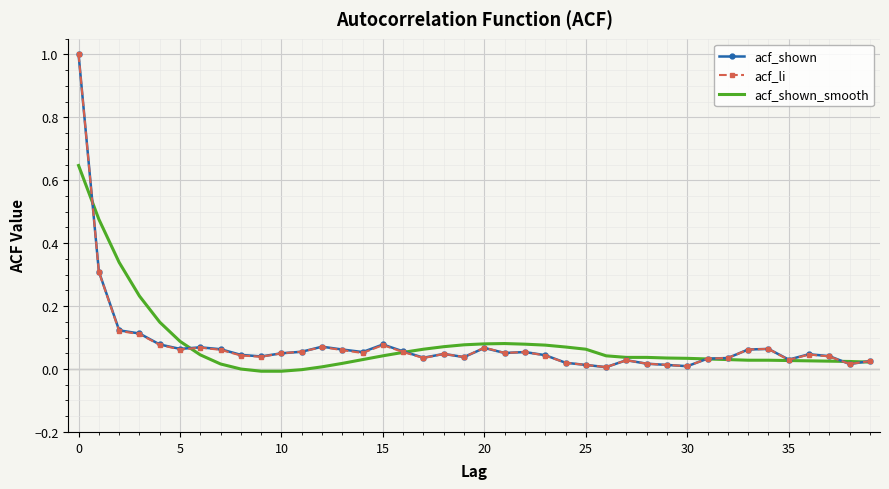

What is the maximum value for acf_li?

1.0